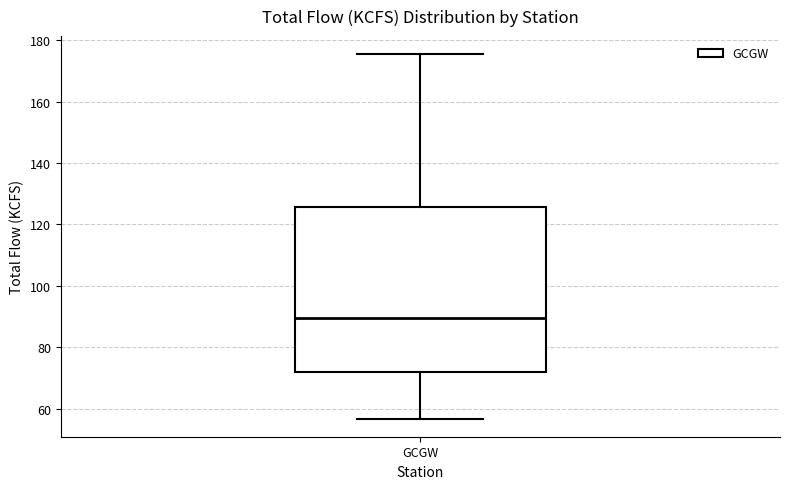

Read this box plot against the y-axis: the position of the median line, the range covered by the box, and the ends of both whiskers. The values are not printed on the chart, so give them approximately, as read against the axis.

median 90, box 72 to 126, whiskers 56 to 176